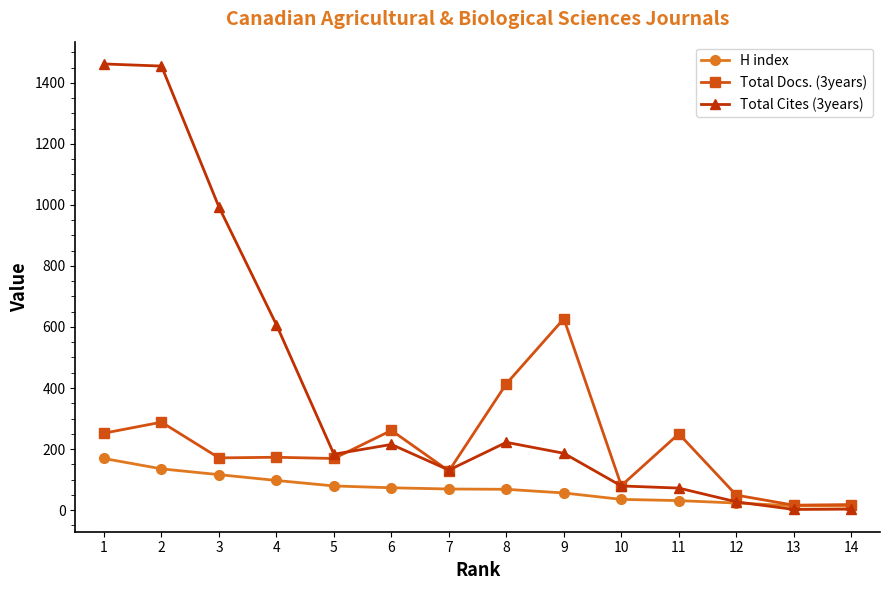

True or false: Total Docs. (3years) has more than 2 interior local peaks.

True